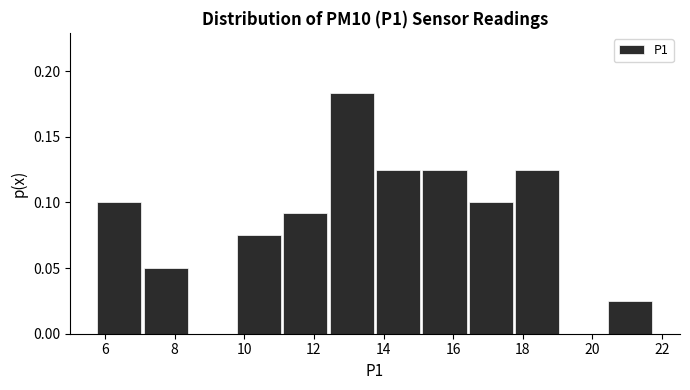

Reading left to right, list every bar in this chart as the range it spans on the x-axis followed by its height. Neither the bar edges nor the heights are printed on the chart, so give them approximately, as read against the axes.

5.8 to 7.0: 0.100
7.0 to 8.4: 0.050
8.4 to 9.8: 0
9.8 to 11.0: 0.075
11.0 to 12.4: 0.090
12.4 to 13.8: 0.185
13.8 to 15.0: 0.125
15.0 to 16.4: 0.125
16.4 to 17.8: 0.100
17.8 to 19.0: 0.125
19.0 to 20.4: 0
20.4 to 21.8: 0.025